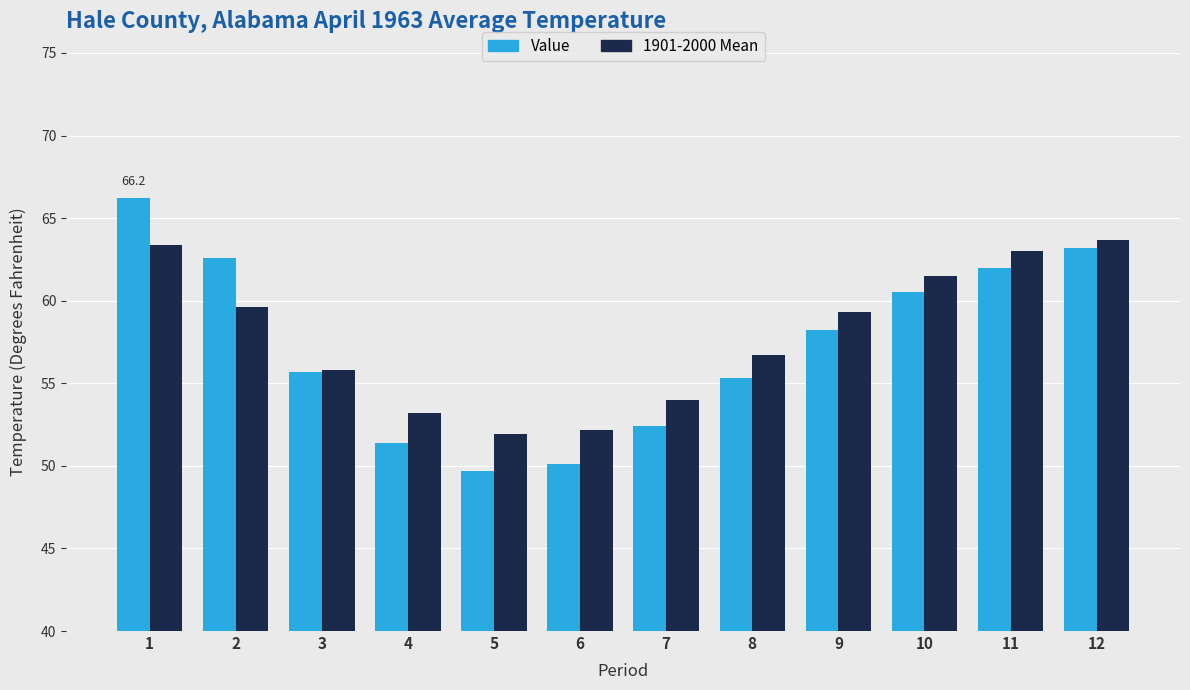

What is the smallest value displayed?

49.7